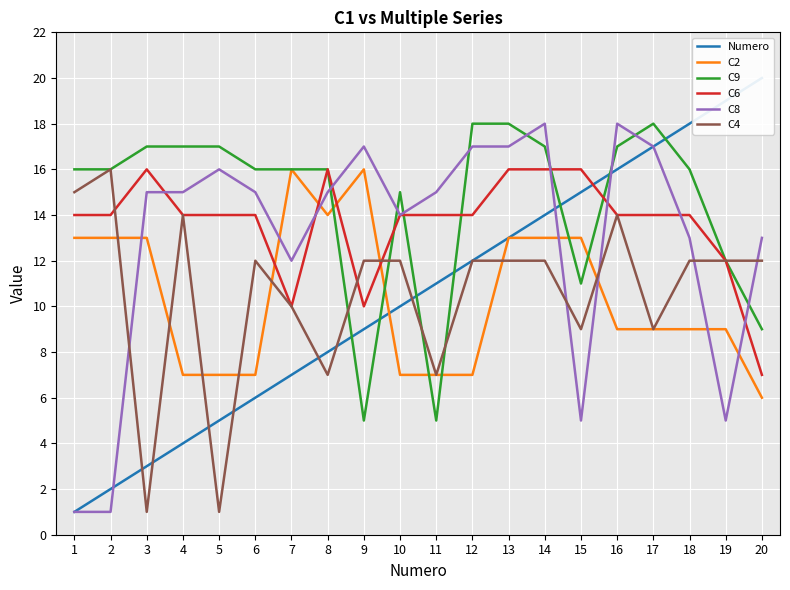

Between 1 and 14, which series saw the biggest shift?

C8